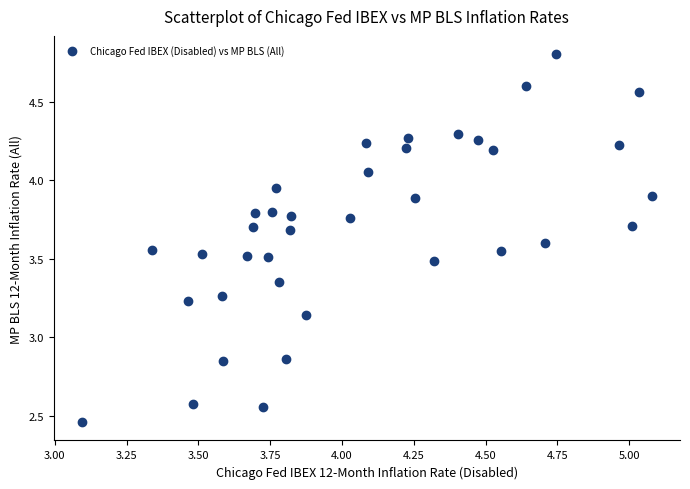

What is the range of Y values (max minus min)?

2.3